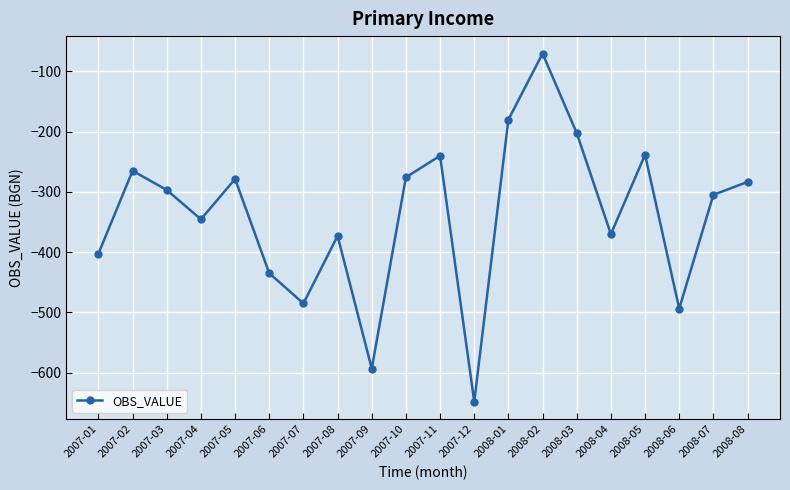

What position from the left is 2007-03?

3